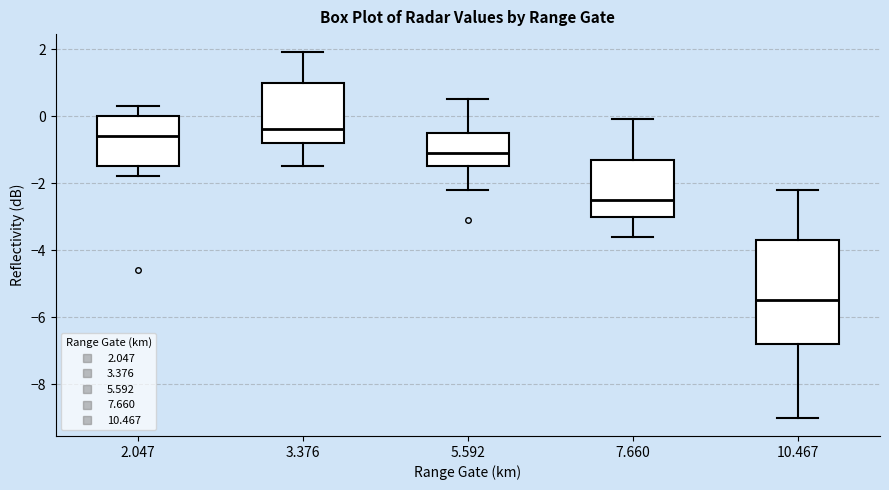

Which box is the tallest, from its lower edge to its upper edge?

10.467